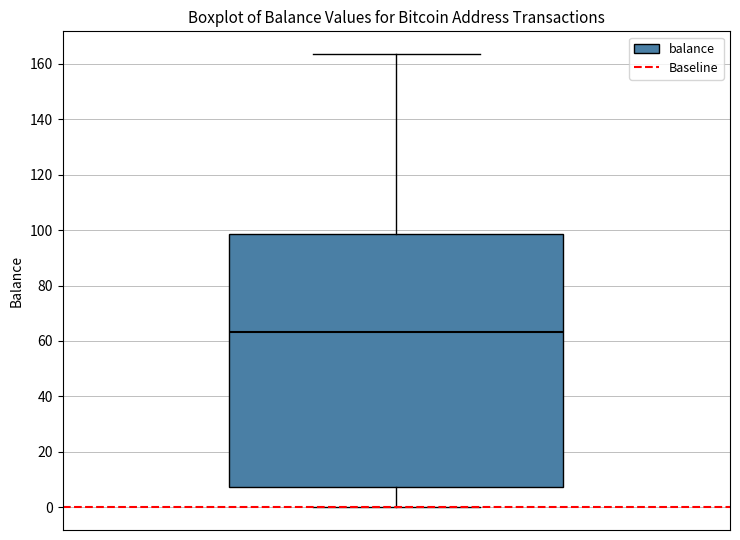

Transcribe this box plot: give where the median line is, the range the box spans, and where the two whiskers end, as read against the y-axis. The values are not printed on the chart, so give them approximately, as read against the axis.

median 64, box 8 to 98, whiskers 0 to 164